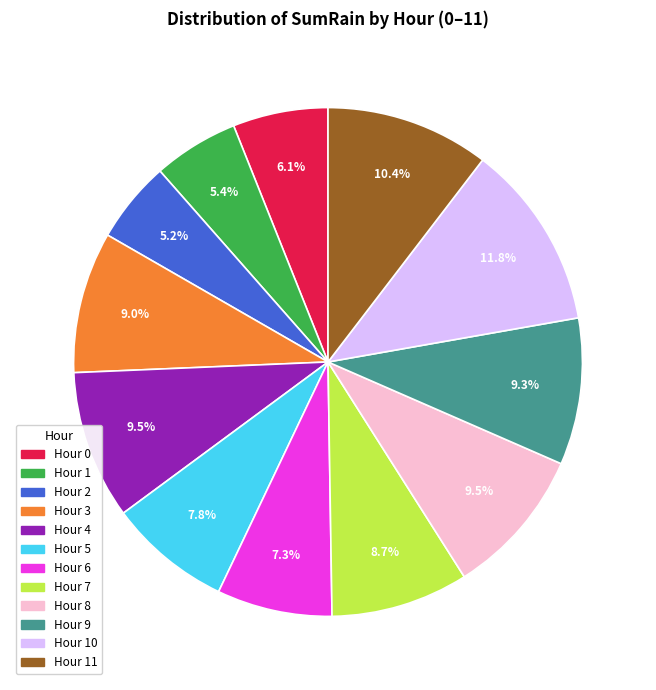

Is there any slice that represents more than half of the pie?

No